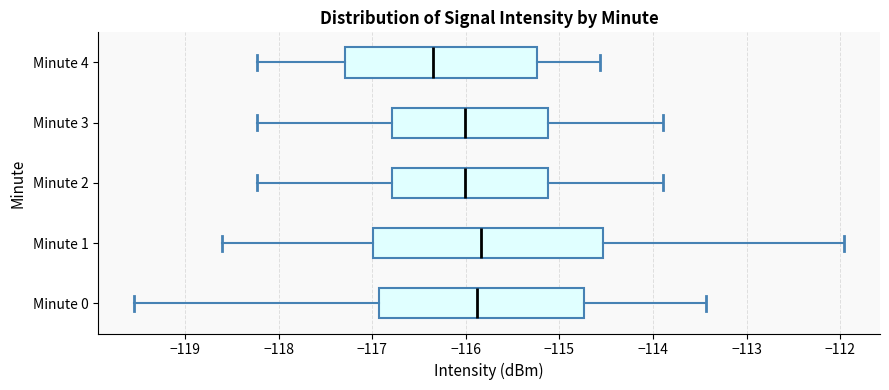

Reading bottom to top, read every box against the x-axis: the position of its median line, the range the box covers, and the ends of its whiskers. The values are not printed on the chart, so give them approximately, as read against the axis.

Minute 0: median -115.9, box -116.9 to -114.7, whiskers -119.5 to -113.4
Minute 1: median -115.8, box -117.0 to -114.5, whiskers -118.6 to -112.0
Minute 2: median -116.0, box -116.8 to -115.1, whiskers -118.2 to -113.9
Minute 3: median -116.0, box -116.8 to -115.1, whiskers -118.2 to -113.9
Minute 4: median -116.3, box -117.3 to -115.2, whiskers -118.2 to -114.6